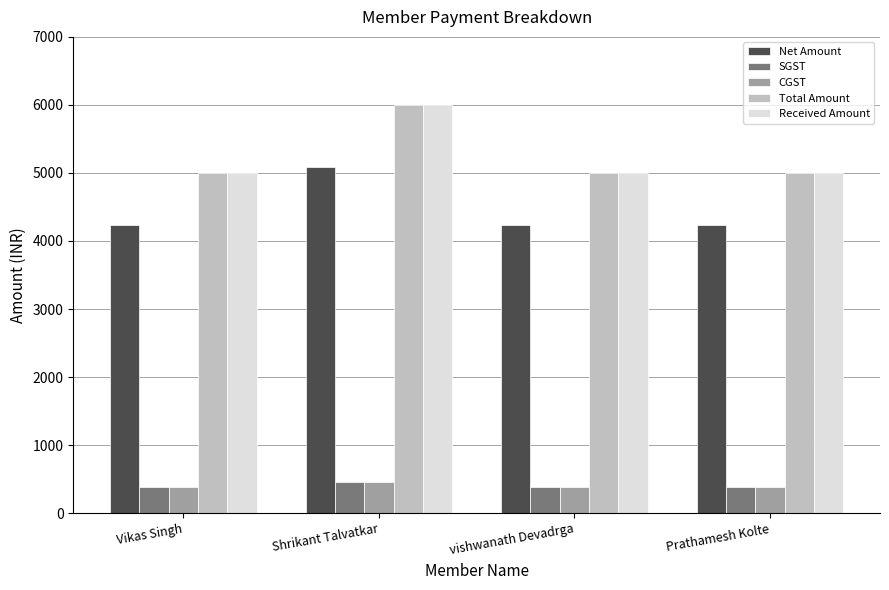

What is the maximum value for Net Amount?

5084.7